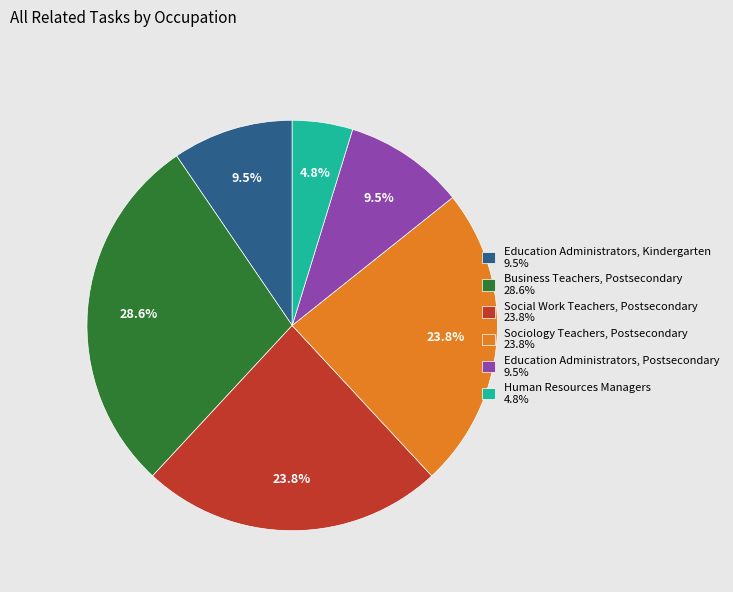

To the nearest percent, what is the average slice percentage?

17%